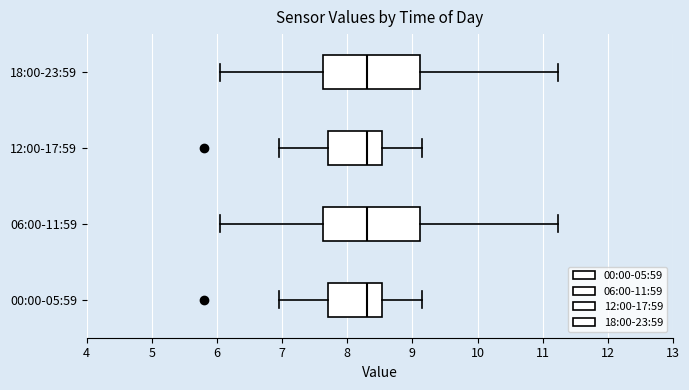

Reading bottom to top, read every box against the x-axis: the position of its median line, the range the box covers, and the ends of its whiskers. The values are not printed on the chart, so give them approximately, as read against the axis.

00:00-05:59: median 8.3, box 7.7 to 8.5, whiskers 7.0 to 9.2
06:00-11:59: median 8.3, box 7.6 to 9.1, whiskers 6.1 to 11.2
12:00-17:59: median 8.3, box 7.7 to 8.5, whiskers 7.0 to 9.2
18:00-23:59: median 8.3, box 7.6 to 9.1, whiskers 6.1 to 11.2